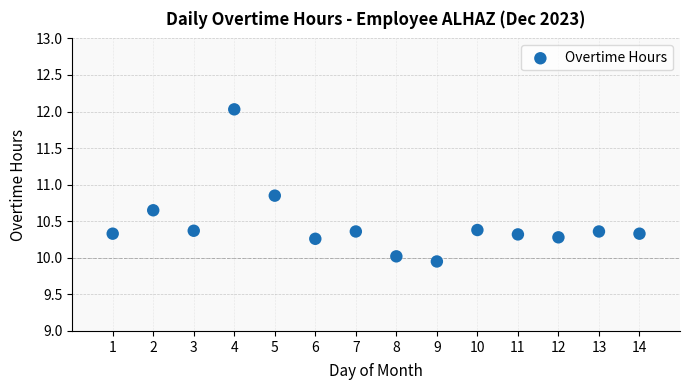

What is the range of X values (max minus min)?

13.0